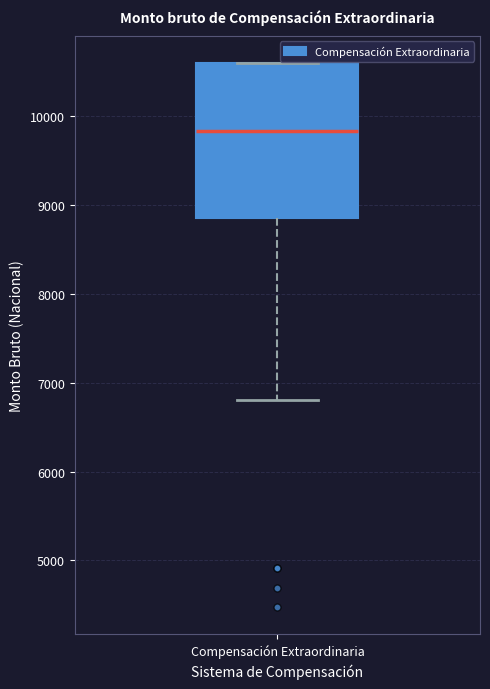

Read this box plot against the y-axis: the position of the median line, the range covered by the box, and the ends of both whiskers. The values are not printed on the chart, so give them approximately, as read against the axis.

median 9800, box 8900 to 10600, whiskers 6800 to 10600